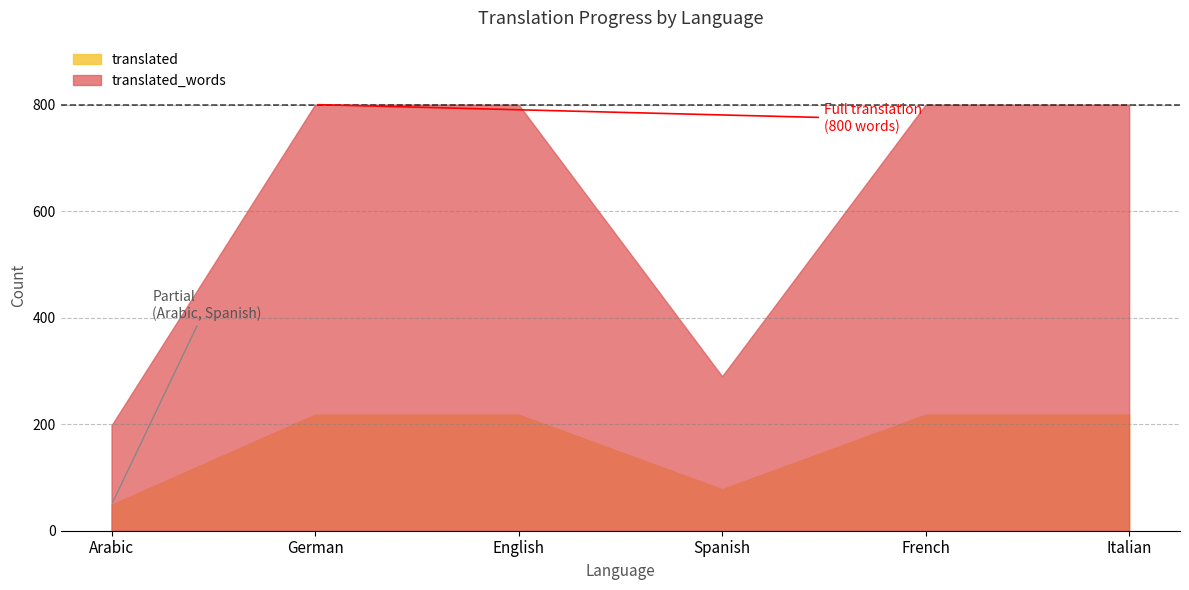

Is the value of translated at Arabic greater than the value of translated_words at English?

No